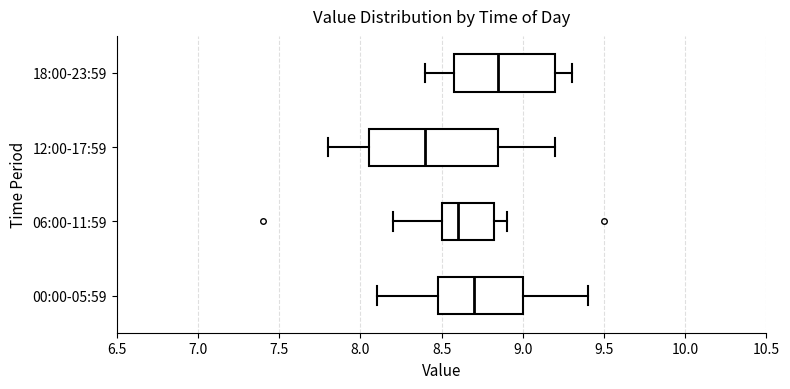

Which box is the widest, from its left edge to its right edge?

12:00-17:59